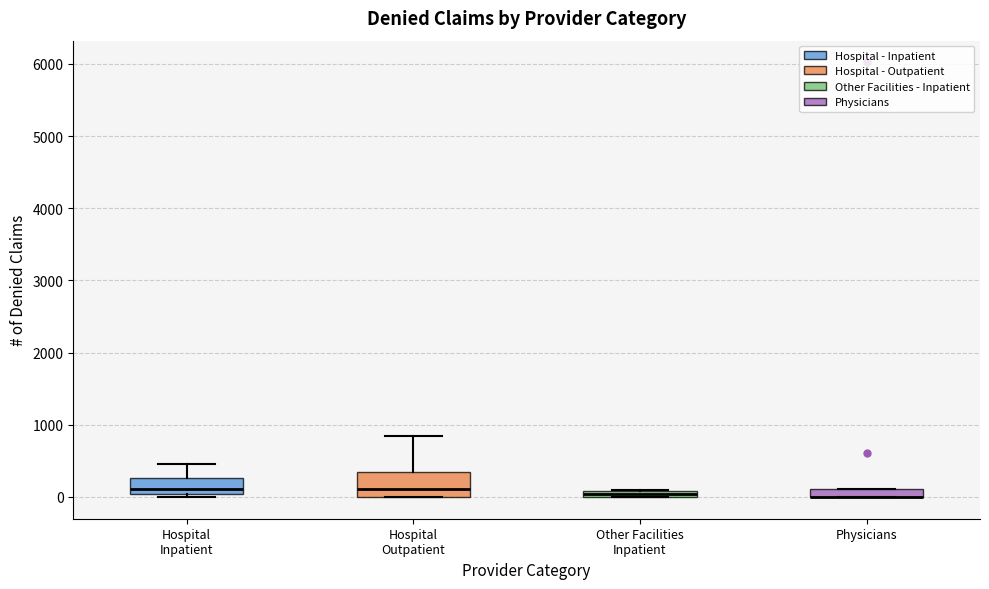

Where is the upper edge of the box for Other Facilities Inpatient on the y-axis? The values are not printed on the chart, so give them approximately, as read against the axis.

100